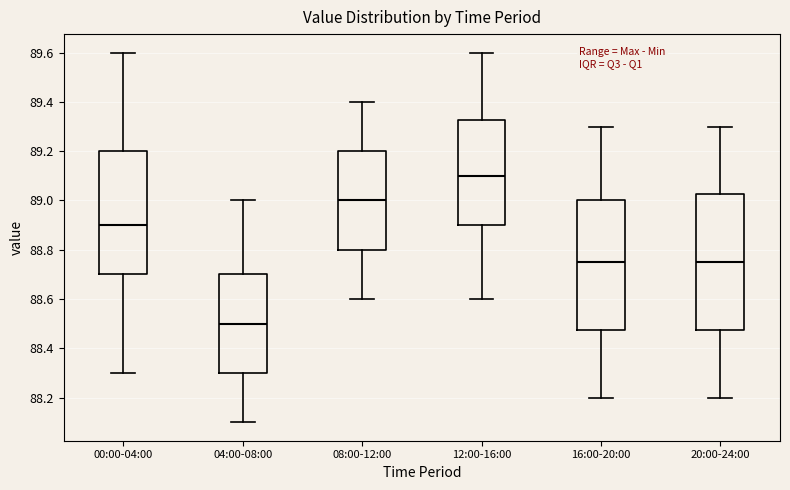

Which box is the tallest, from its lower edge to its upper edge?

20:00-24:00